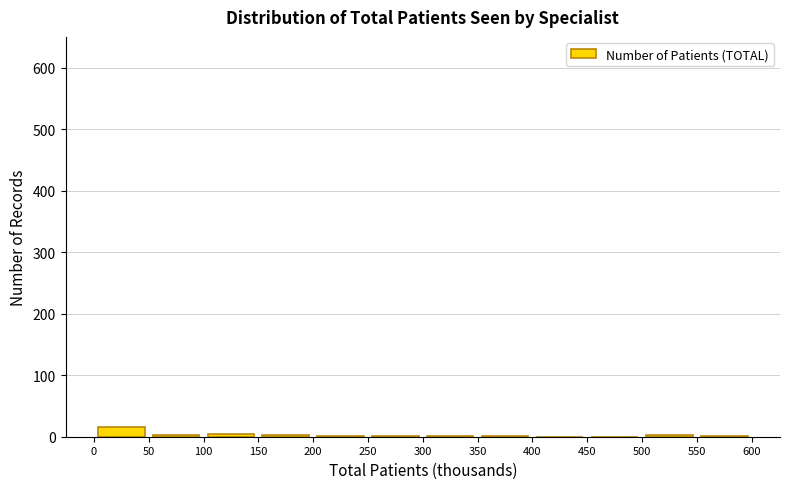

Reading left to right, list every bar in this chart as the range it spans on the x-axis followed by its height. The values are not printed on the chart, so give them approximately, as read against the axis.

0 to 50: 20
50 to 100: under 10
100 to 150: under 10
150 to 200: under 10
200 to 250: under 10
250 to 300: under 10
300 to 350: under 10
350 to 400: under 10
400 to 450: 0
450 to 500: 0
500 to 550: under 10
550 to 600: under 10